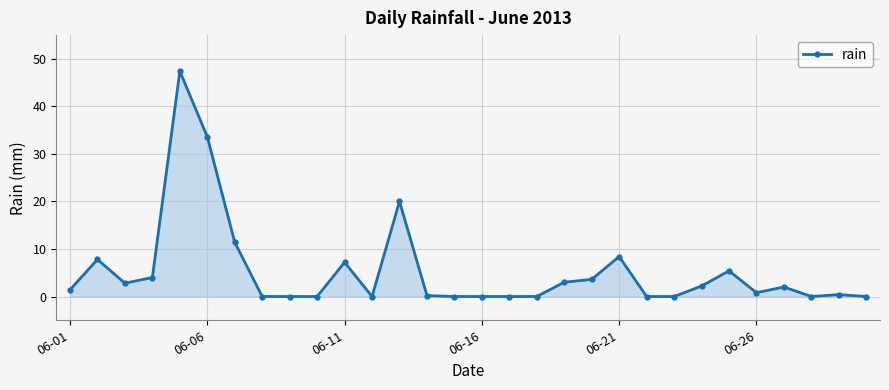

True or false: there are more than 0 points higher than both neighbors.

True